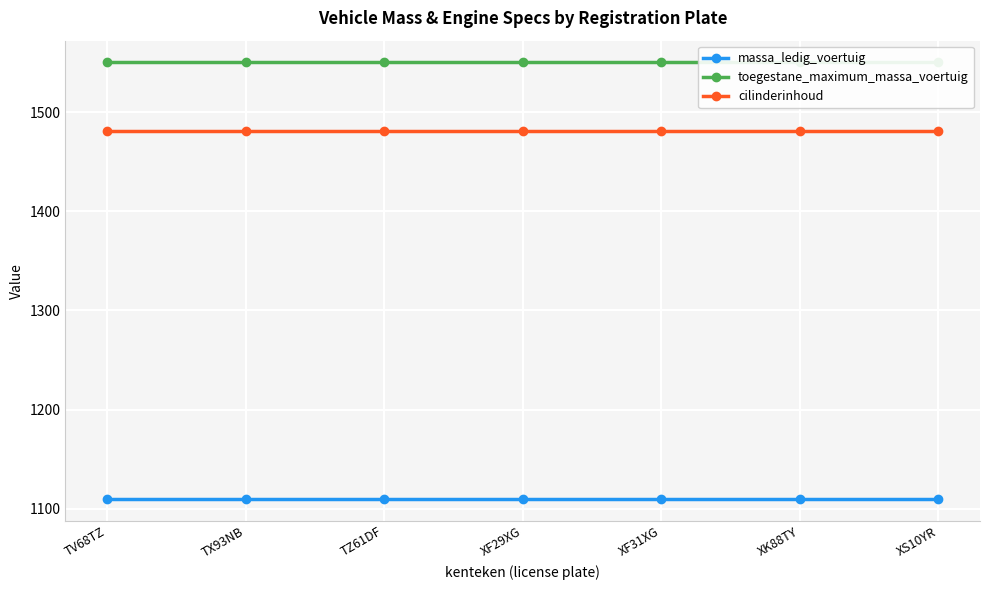

List the series in order of their overall mean, lowest first.

massa_ledig_voertuig, cilinderinhoud, toegestane_maximum_massa_voertuig